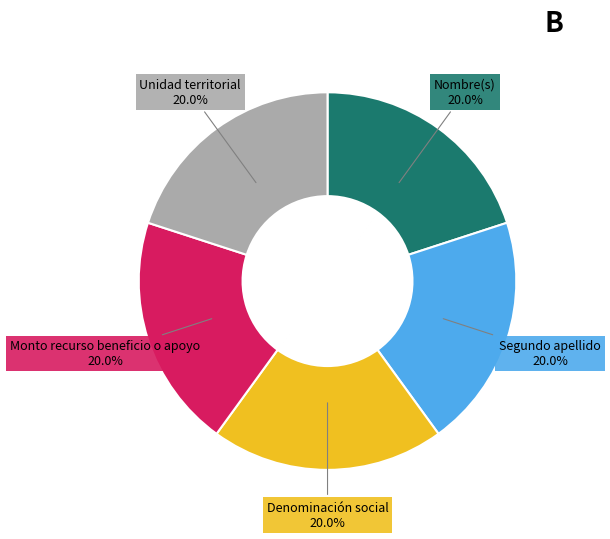

Is Monto recurso beneficio o apoyo the majority of the pie?

No